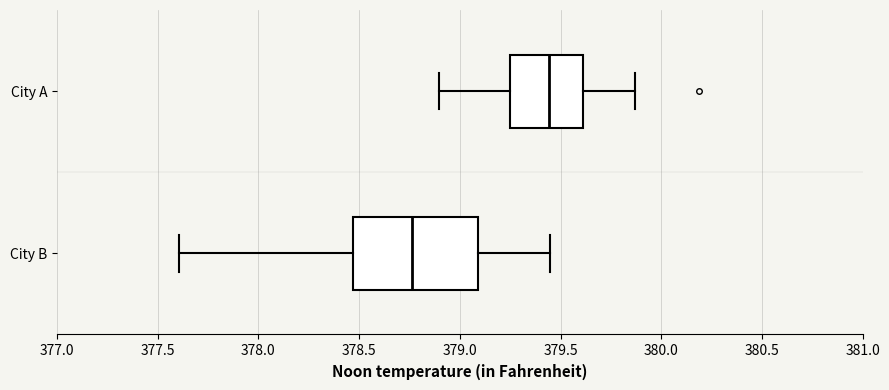

Reading bottom to top, read every box against the x-axis: the position of its median line, the range the box covers, and the ends of its whiskers. The values are not printed on the chart, so give them approximately, as read against the axis.

City B: median 378.75, box 378.45 to 379.10, whiskers 377.60 to 379.45
City A: median 379.45, box 379.25 to 379.60, whiskers 378.90 to 379.85